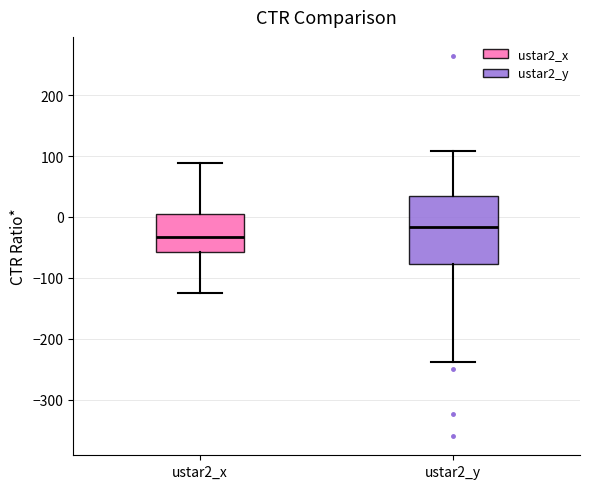

Which box's median line is the highest?

ustar2_y